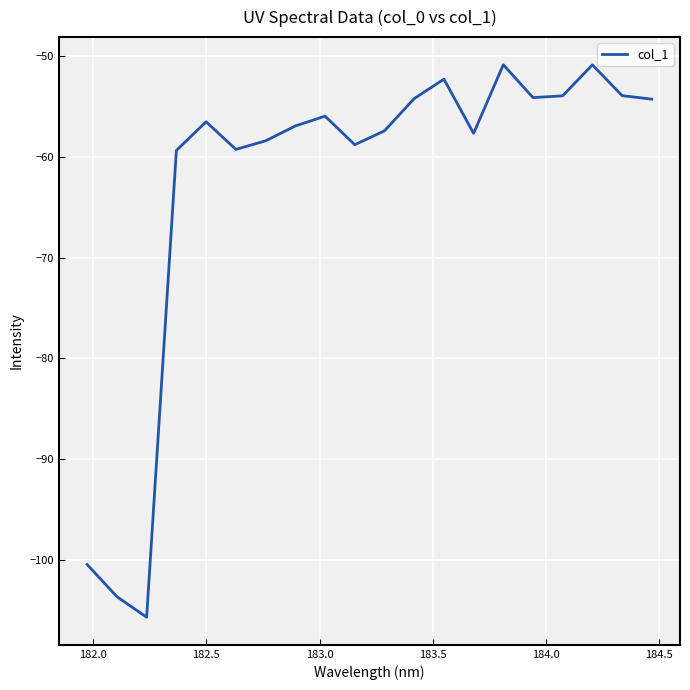

What is the difference between the maximum and minimum values?

54.8